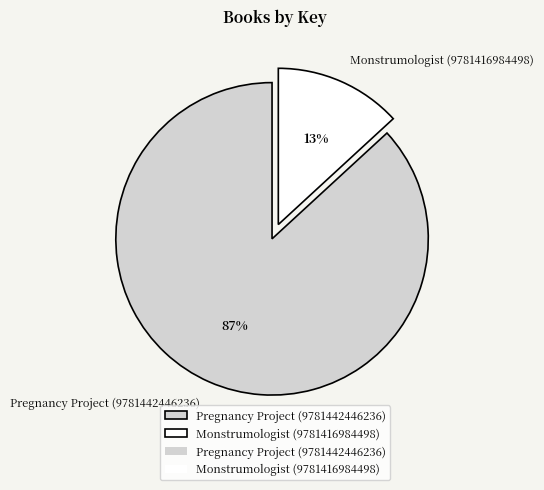

Do Pregnancy Project (9781442446236) and Monstrumologist (9781416984498) together represent more than half of the pie?

Yes